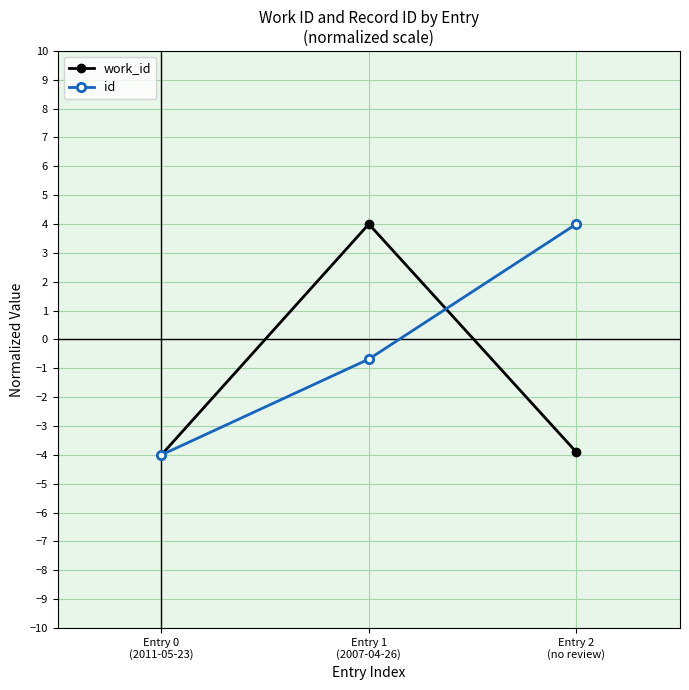

What is the lowest value of the work_id series?

-4.0